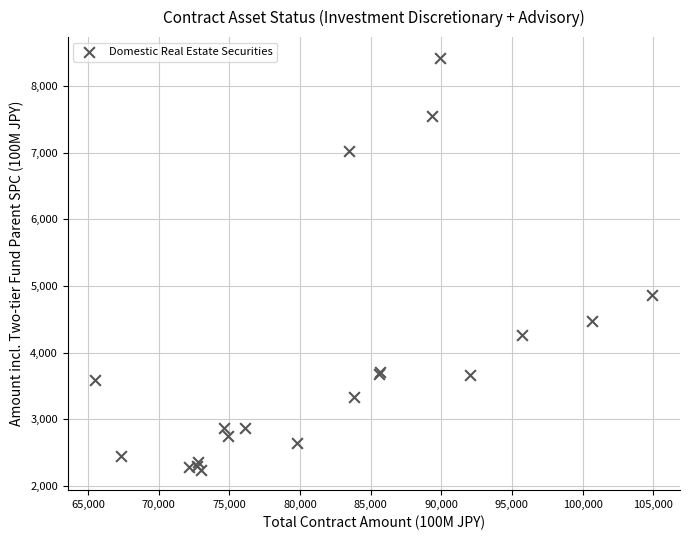

What Y value in the scatter plot is closest to 5335?

4856.8